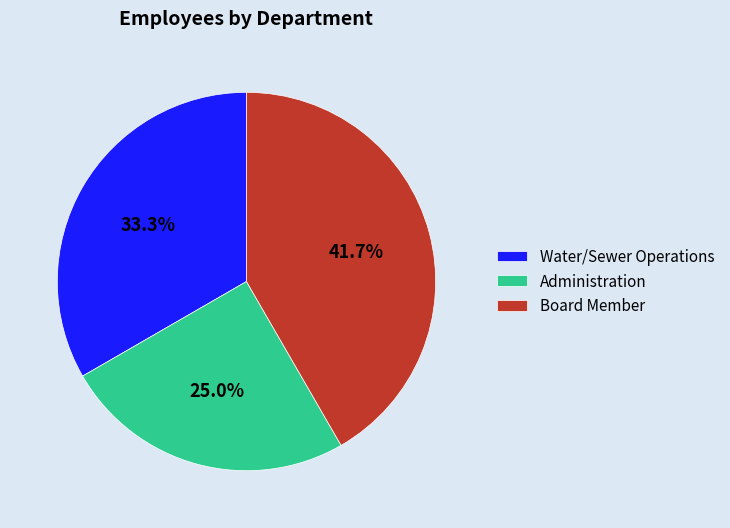

What percentage is the Board Member slice, to the nearest percent?

42%